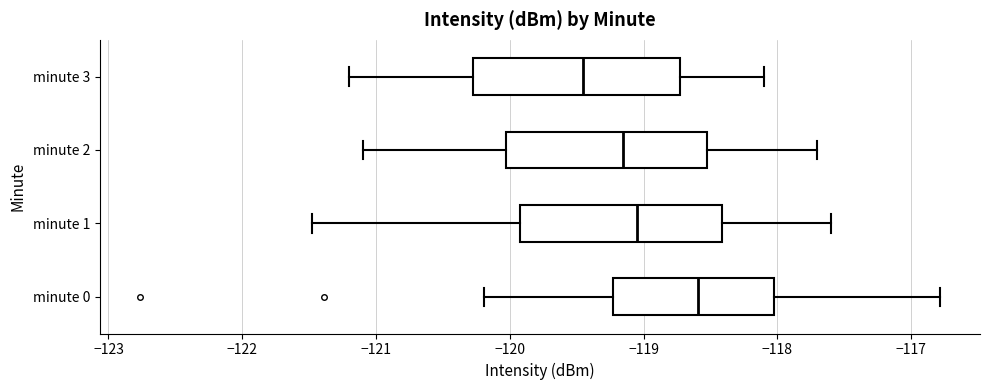

Reading bottom to top, transcribe this box plot: for each box, give where its median line is, the range the box spans, and where its two whiskers end, as read against the x-axis. The values are not printed on the chart, so give them approximately, as read against the axis.

minute 0: median -118.6, box -119.2 to -118.0, whiskers -120.2 to -116.8
minute 1: median -119.1, box -119.9 to -118.4, whiskers -121.5 to -117.6
minute 2: median -119.1, box -120.0 to -118.5, whiskers -121.1 to -117.7
minute 3: median -119.4, box -120.3 to -118.7, whiskers -121.2 to -118.1